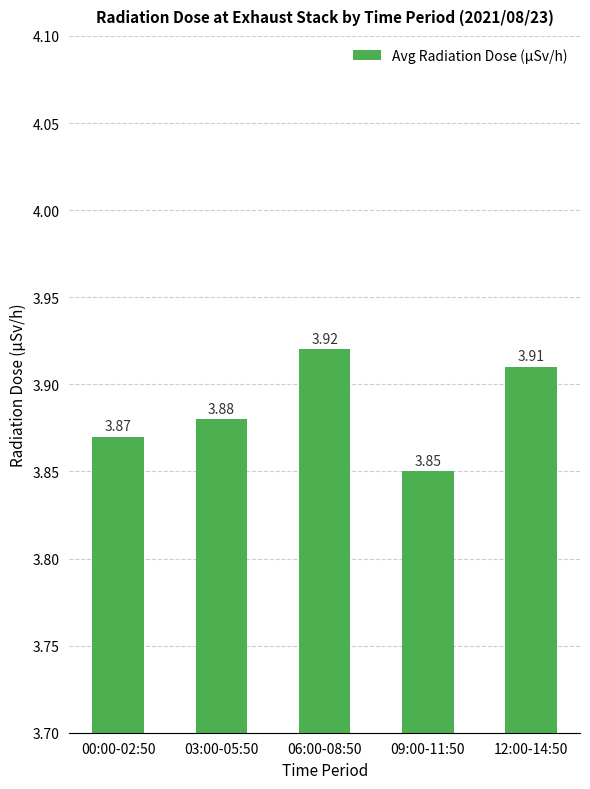

What is the sum of all values?

19.4